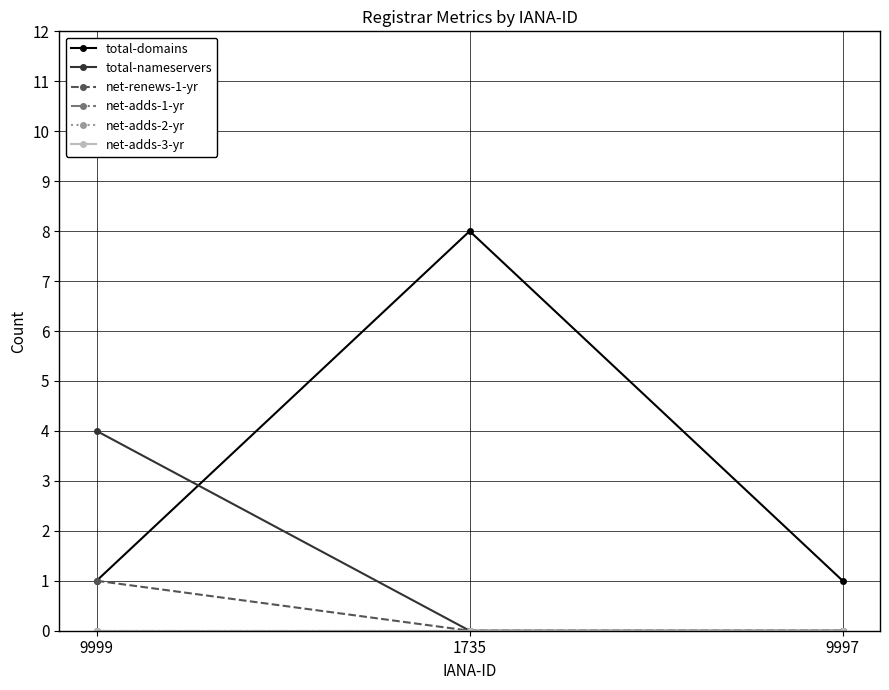

What is the difference between the highest and lowest values at 1735?

8